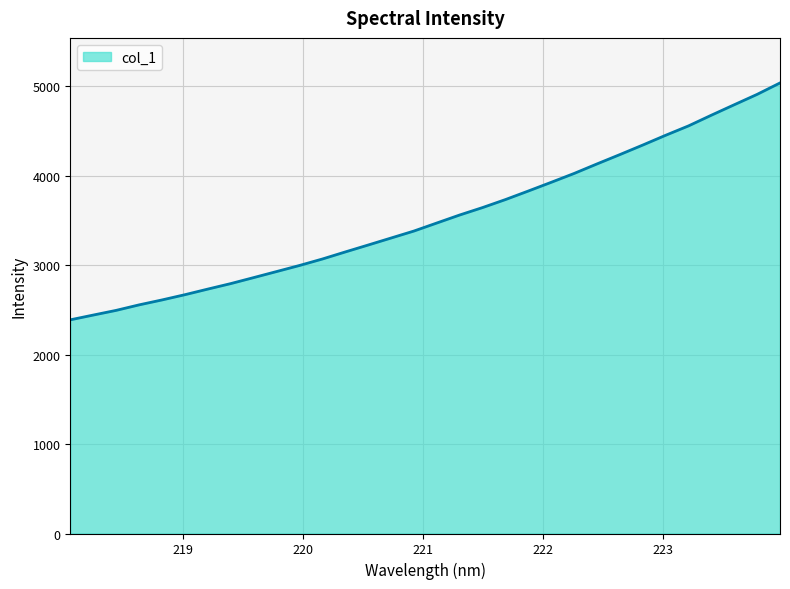

What is the difference between the maximum and minimum values?

2647.7